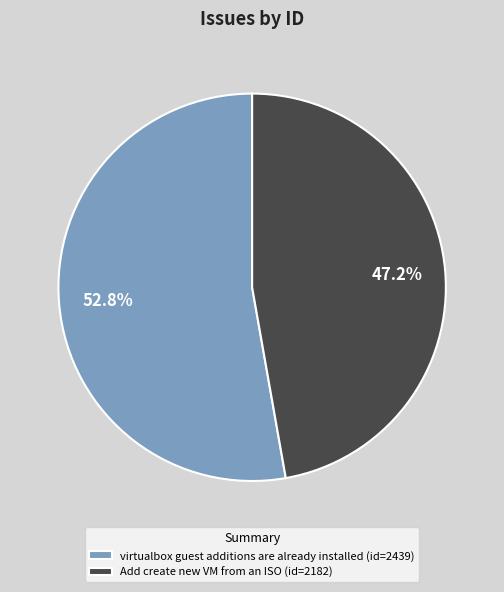

To the nearest percent, what is the difference between the Add create new VM from an ISO and virtualbox guest additions are already installed slice percentages?

6%